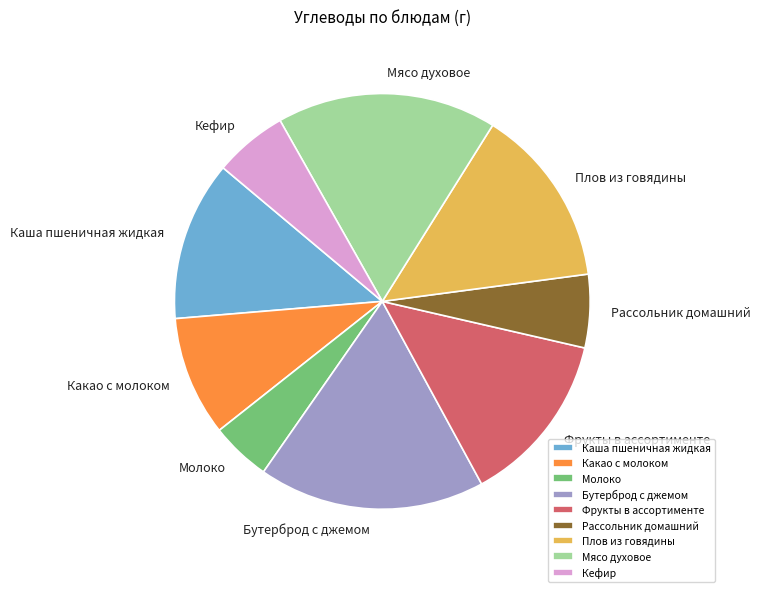

Is Рассольник домашний the majority of the pie?

No